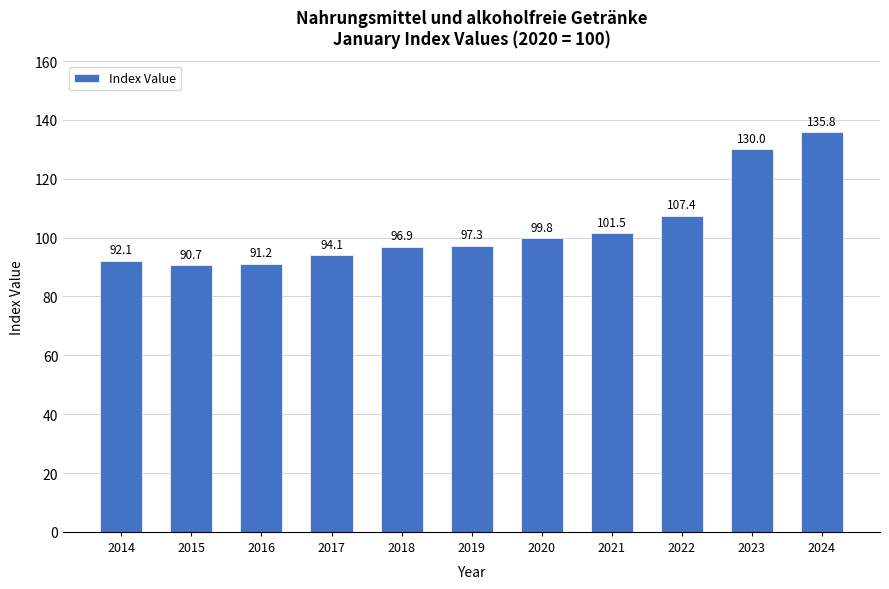

What is the average value?

103.3